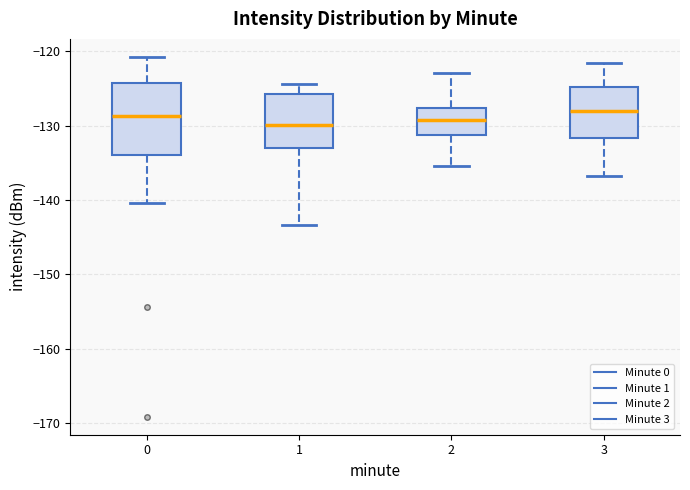

Where does the median line of the box at x = 1 sit on the y-axis? The values are not printed on the chart, so give them approximately, as read against the axis.

-130